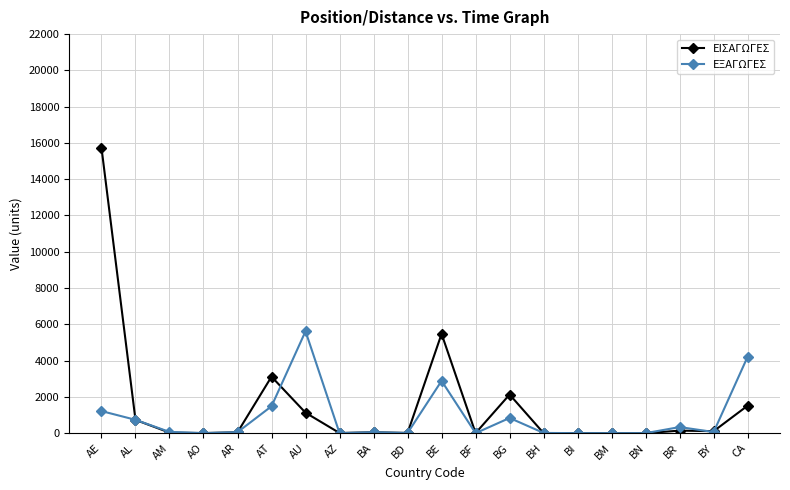

What is the maximum value for ΕΙΣΑΓΩΓΕΣ?

15745